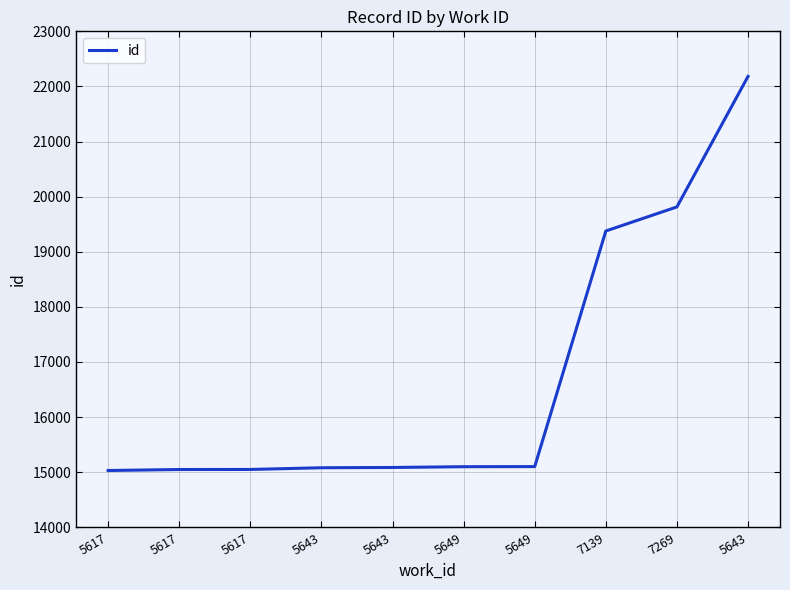

Is this an area chart (filled region under the line)?

No